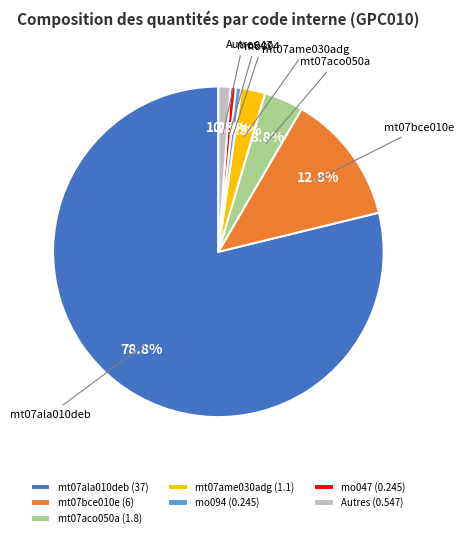

Is there a majority slice in this chart?

Yes